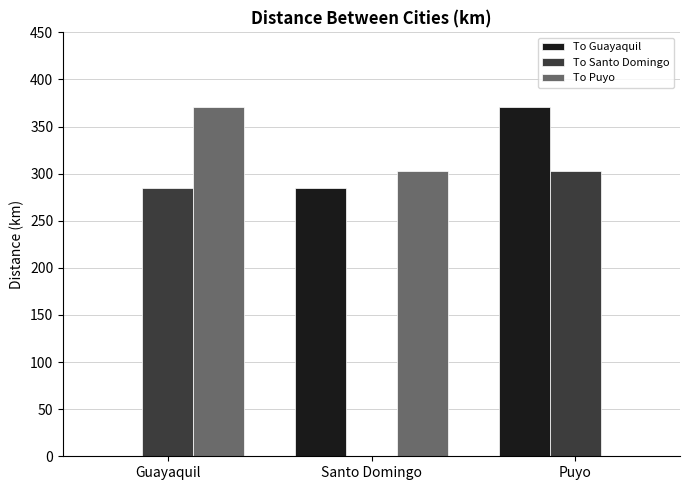

At which label does To Puyo reach its peak?

Guayaquil